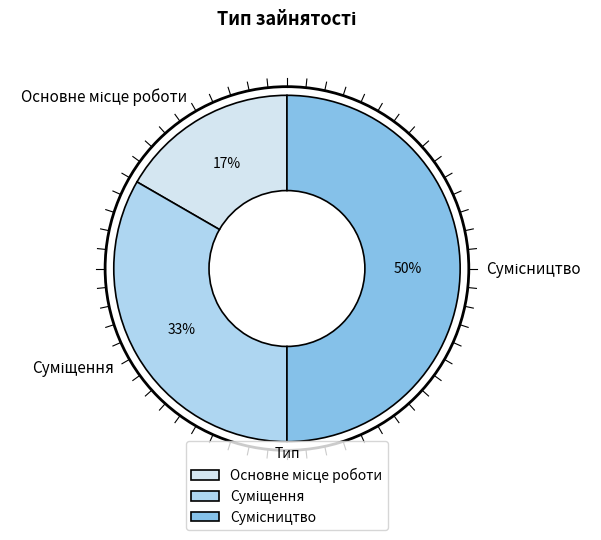

To the nearest percent, what is the average slice percentage?

33%